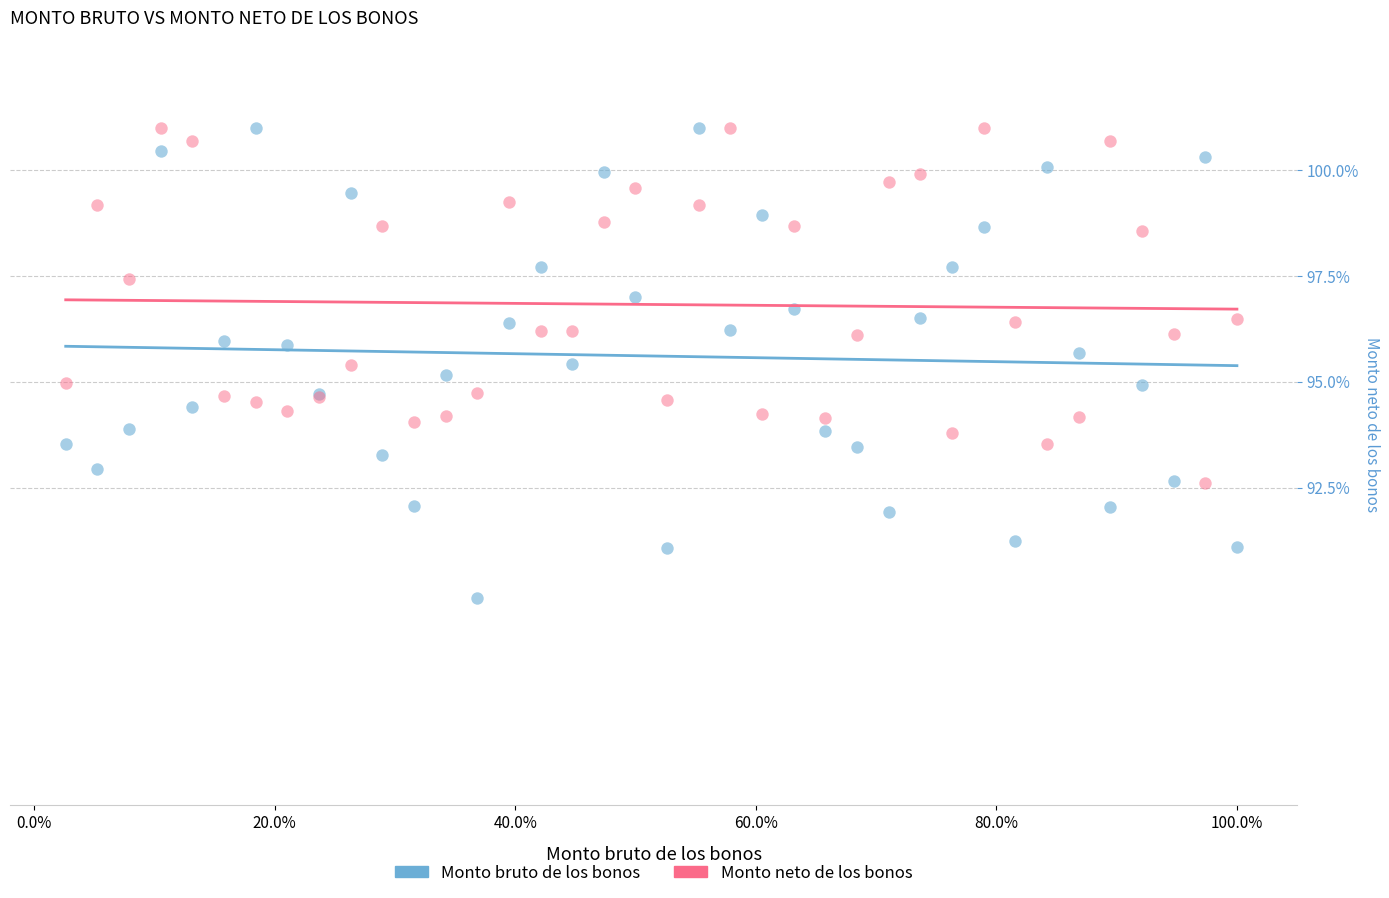

Which series reaches the minimum Y coordinate?

Monto bruto de los bonos